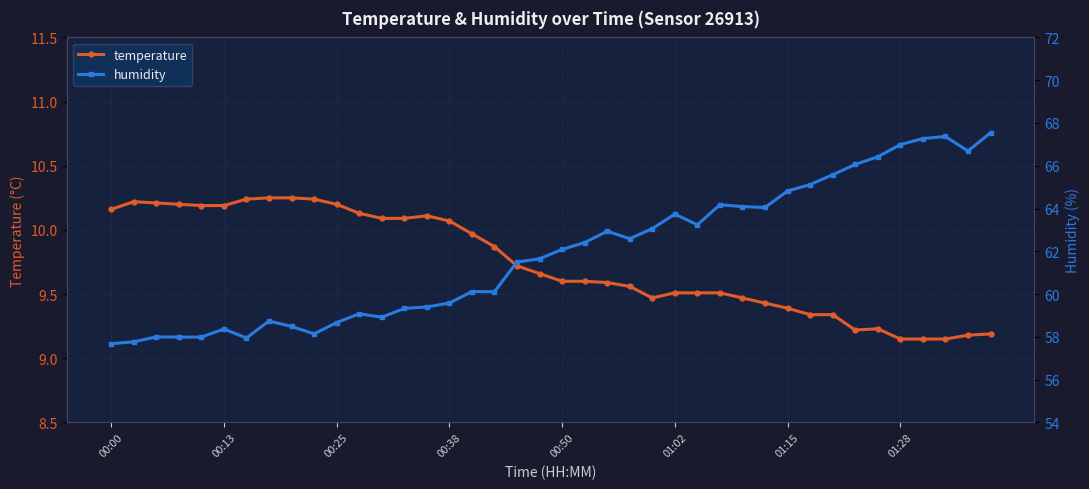

True or false: temperature has more than 0 points higher than both neighbors.

True